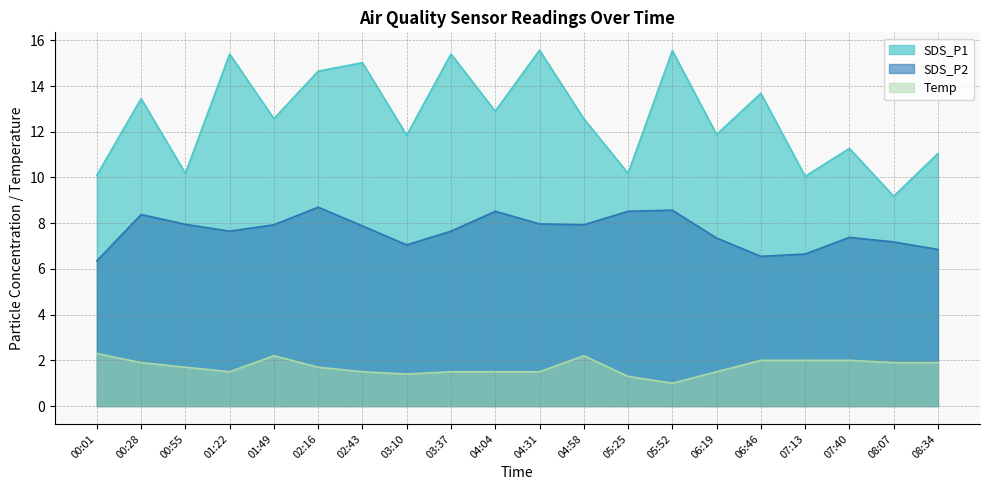

Where is the first local minimum for SDS_P1?

00:55